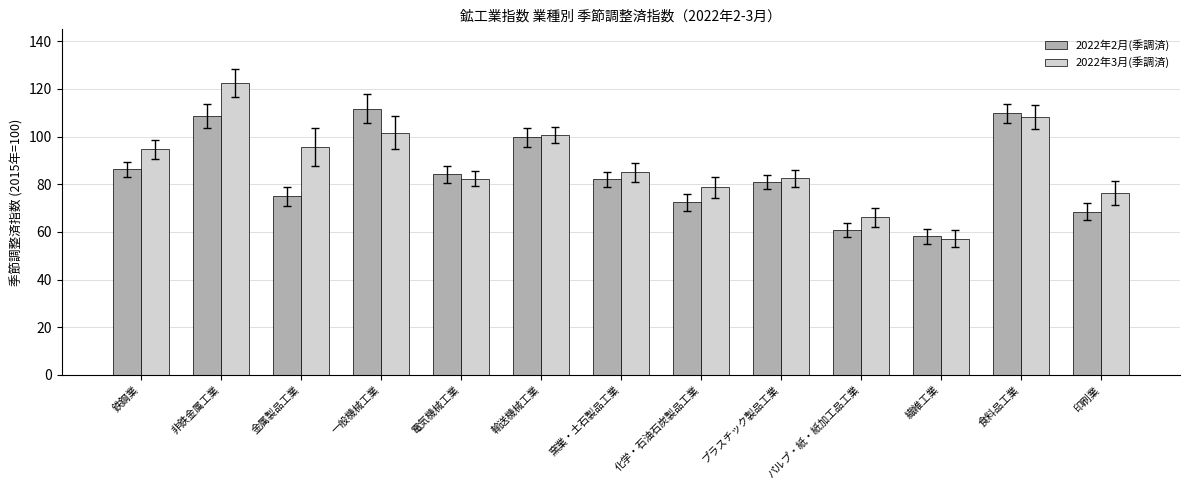

What is the difference between the 2022年2月(季調済) values at 非鉄金属工業 and 食料品工業?

1.2